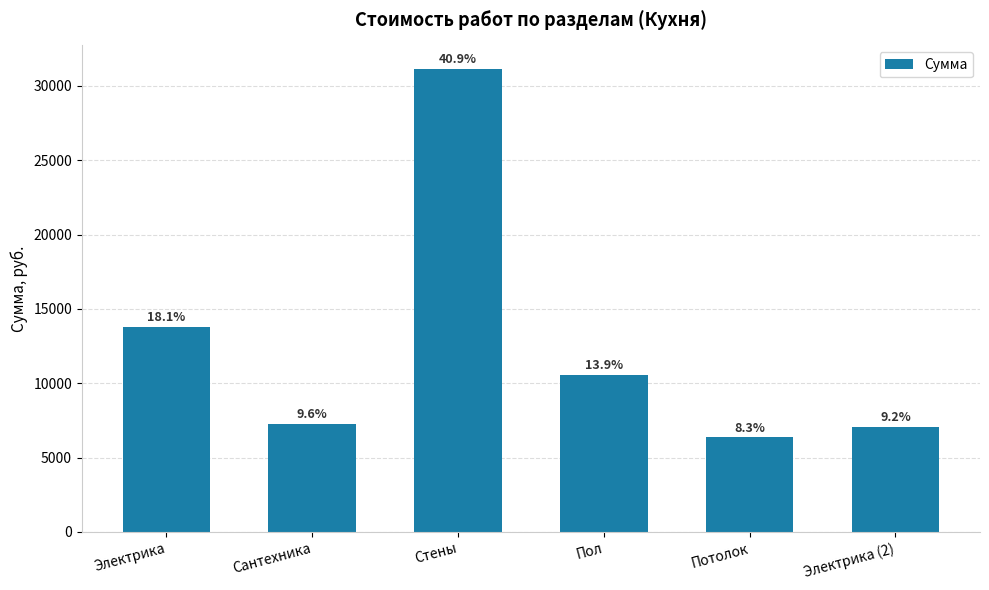

Read the value at Пол, to the nearest 50.

10550